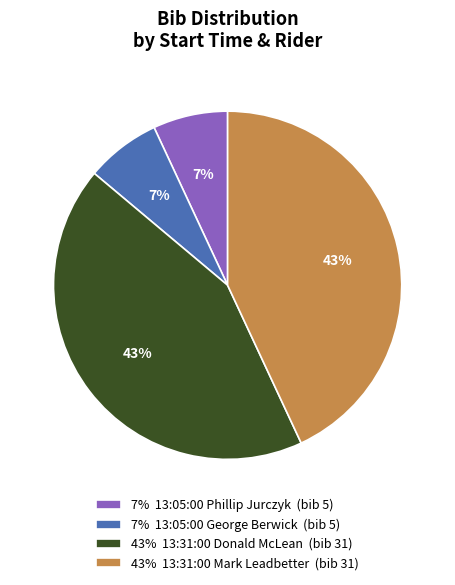

Combined, do 7% 13:05:00 Phillip Jurczyk (bib 5) and 7% 13:05:00 George Berwick (bib 5) account for over 50%?

No